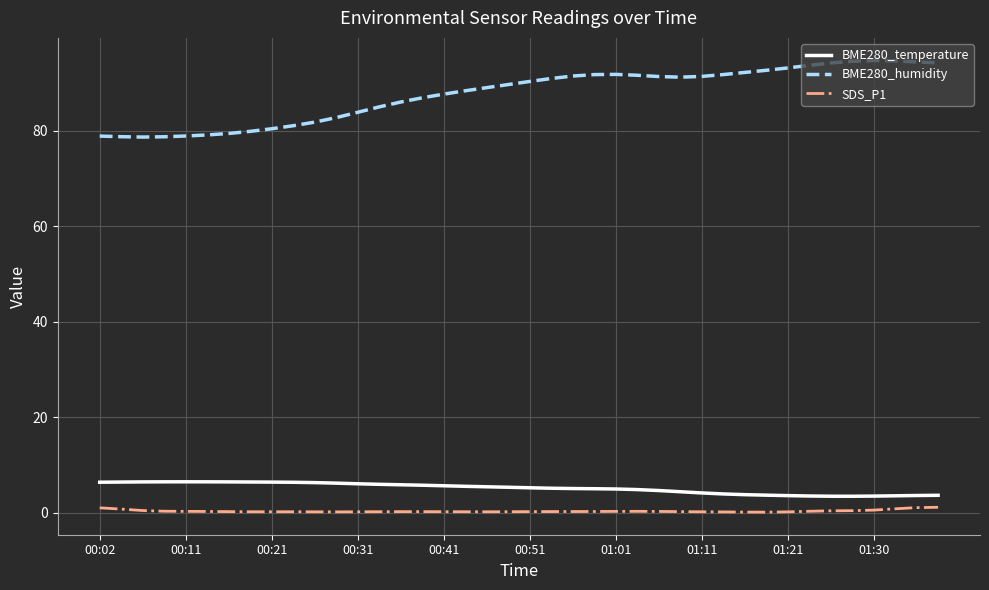

True or false: BME280_temperature and BME280_humidity cross at least once.

False